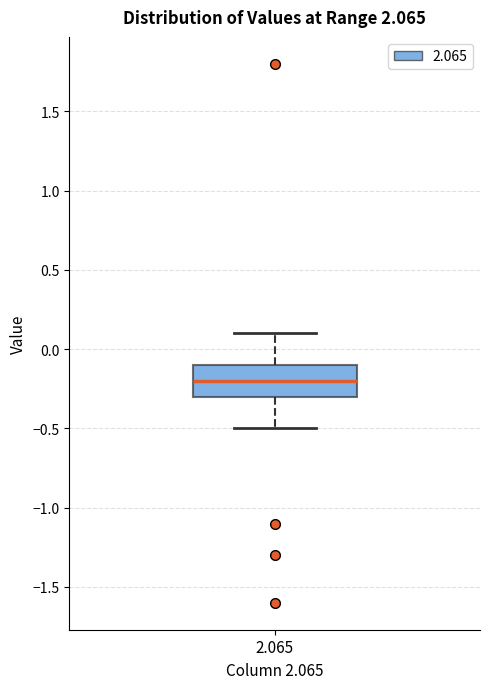

Where does the lower whisker of the box at x = 2.065 end on the y-axis? The values are not printed on the chart, so give them approximately, as read against the axis.

-0.5